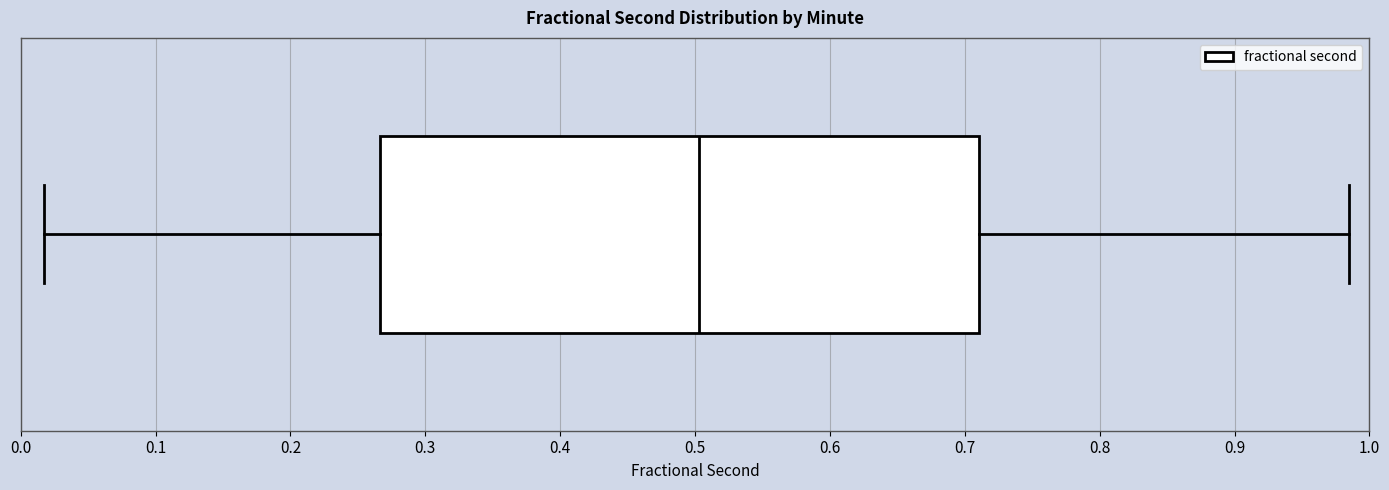

Where does the right whisker of the box end on the x-axis? The values are not printed on the chart, so give them approximately, as read against the axis.

0.99